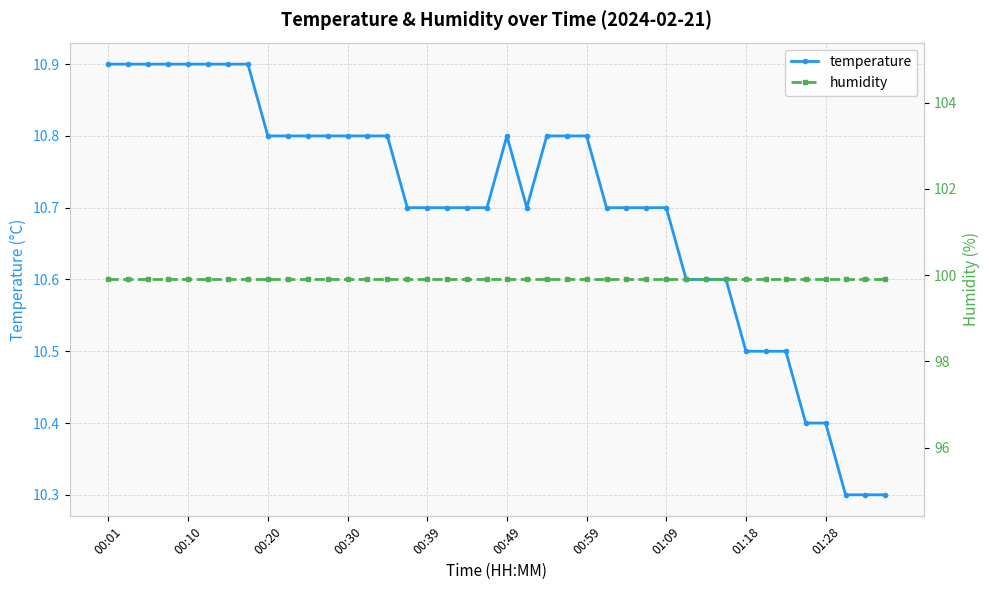

What are all the series names shown in the legend?

temperature, humidity